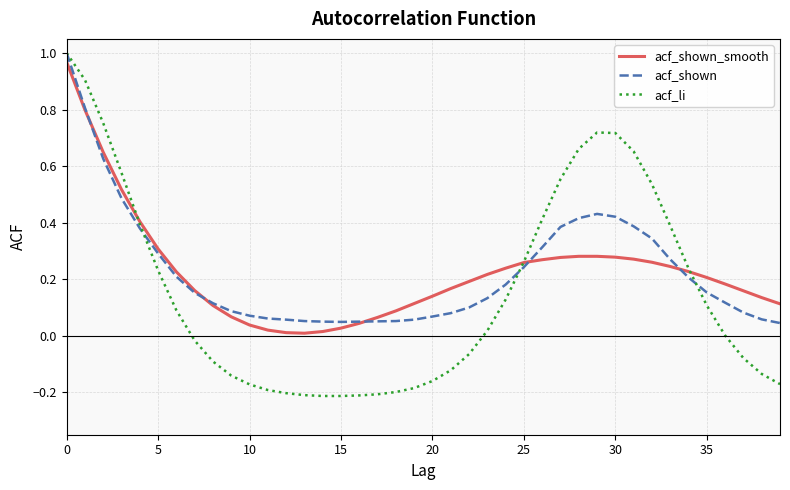

What is the value of the acf_li point at the 38th from the left?

-0.1